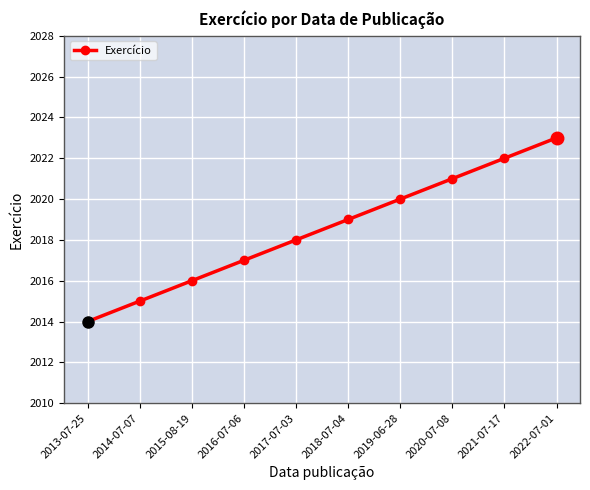

Rank the categories by value from lowest to highest.

2013-07-25, 2014-07-07, 2015-08-19, 2016-07-06, 2017-07-03, 2018-07-04, 2019-06-28, 2020-07-08, 2021-07-17, 2022-07-01